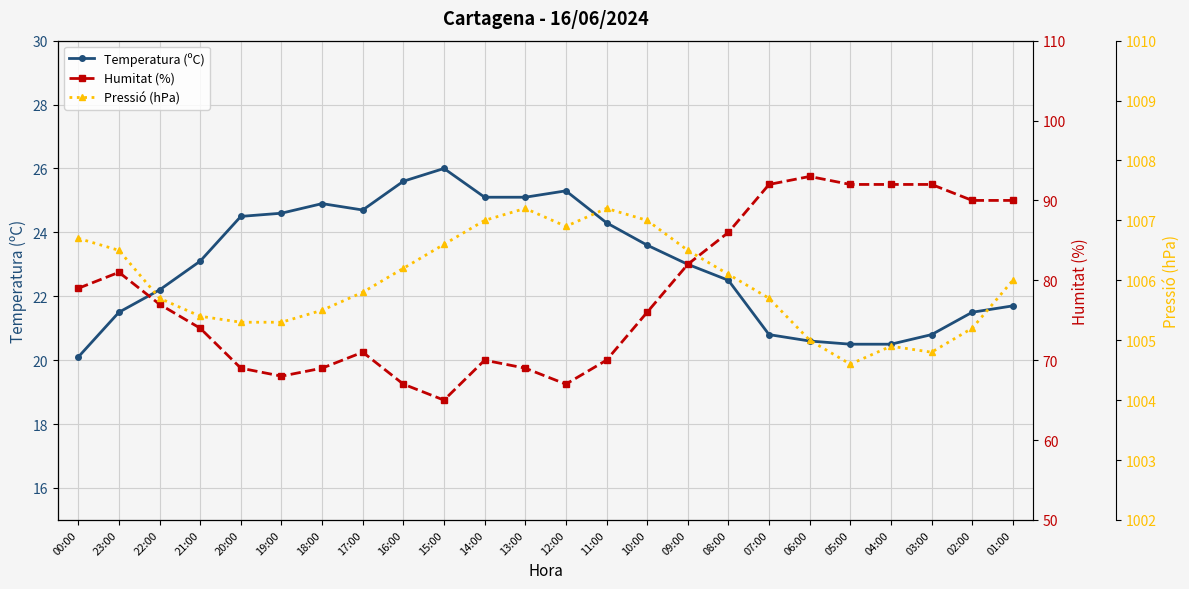

The value of Temperatura (ºC) at 16:00 is 16.8. True or false?

False